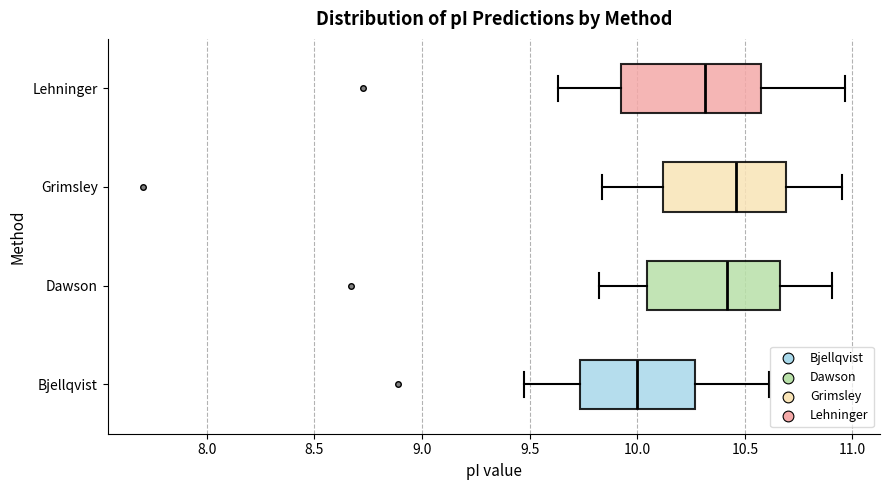

Where does the left whisker of the box for Bjellqvist end on the x-axis? The values are not printed on the chart, so give them approximately, as read against the axis.

9.45